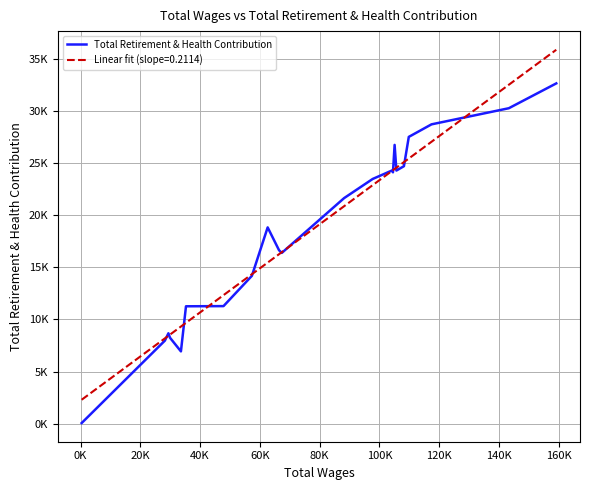

How many data points does each series have?

23